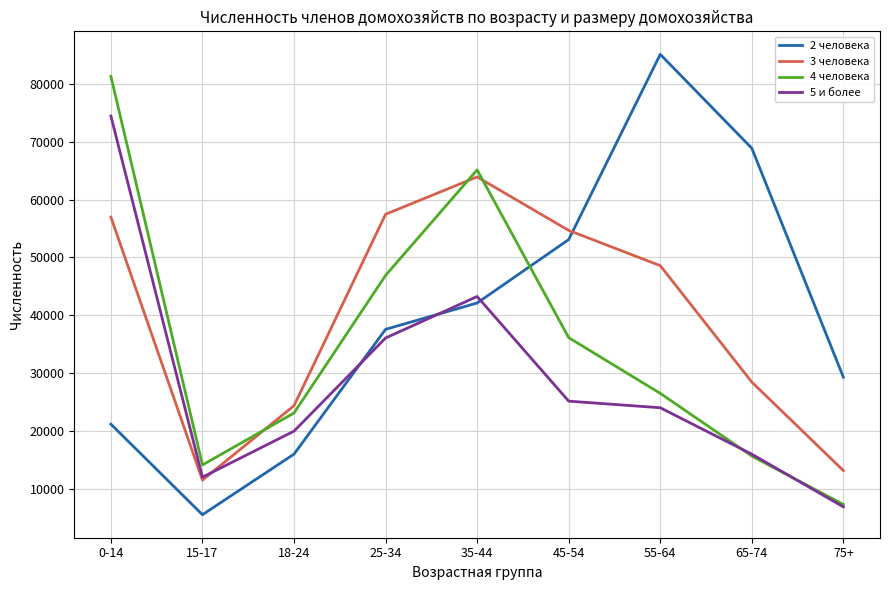

What is the smallest value displayed?

5500